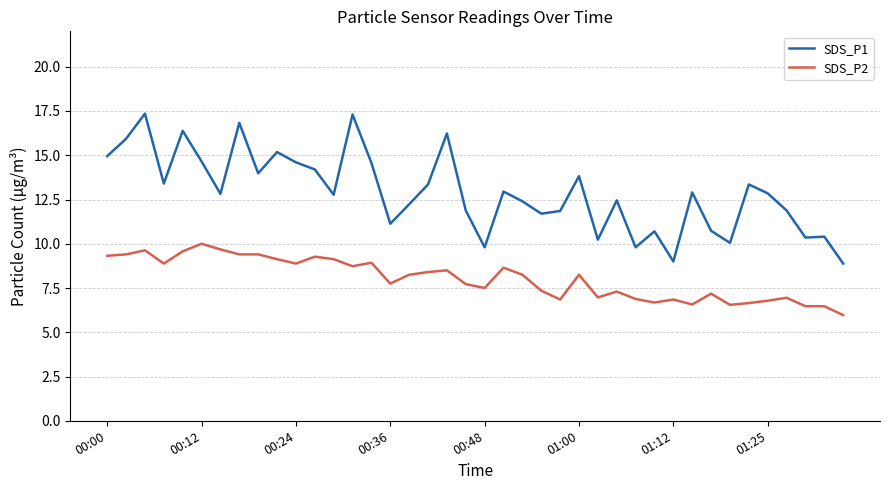

True or false: SDS_P1 and SDS_P2 intersect in this chart.

False